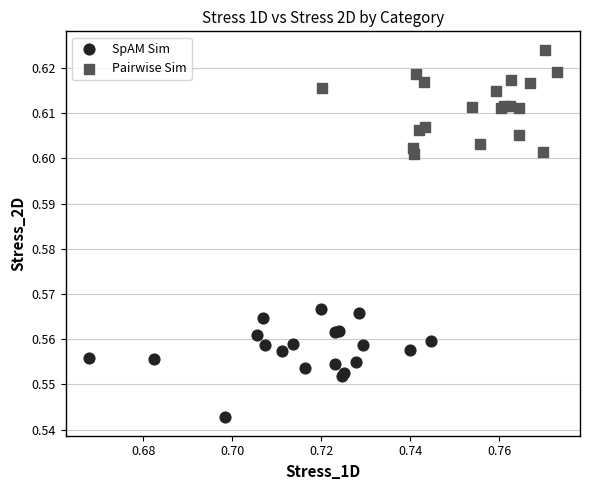

Which series contains the lowest Y value?

SpAM Sim